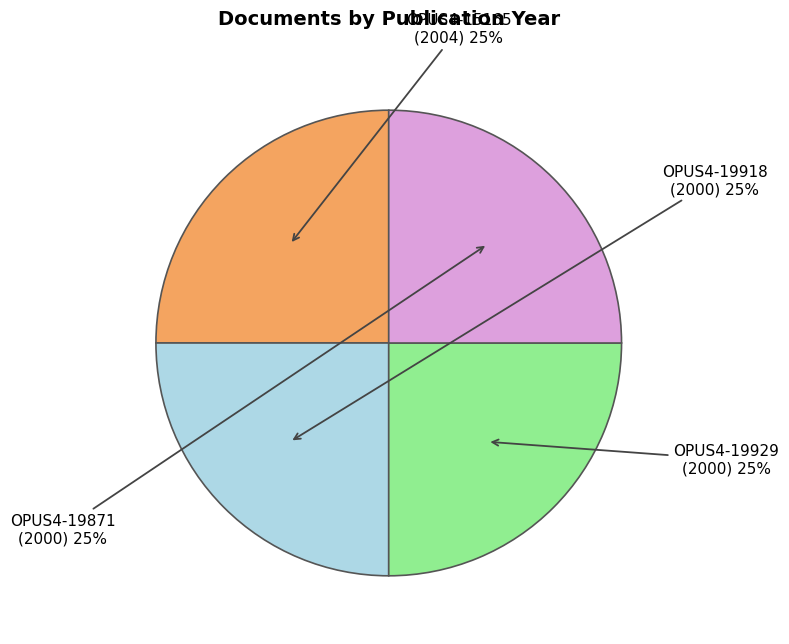

Is there any slice that represents more than half of the pie?

No